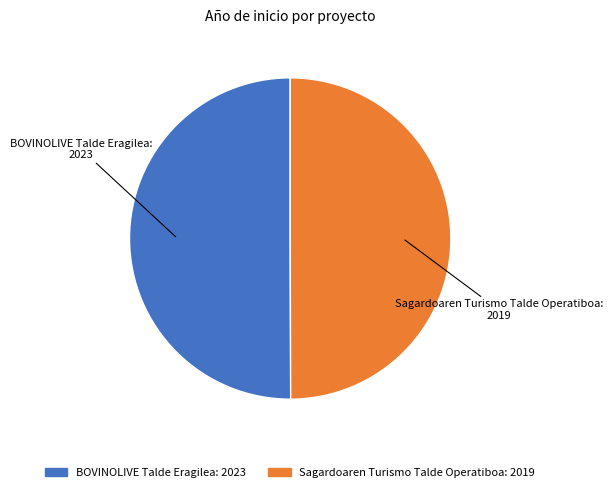

Is it true that Sagardoaren Turismo Talde Operatiboa is 50% of the pie?

True